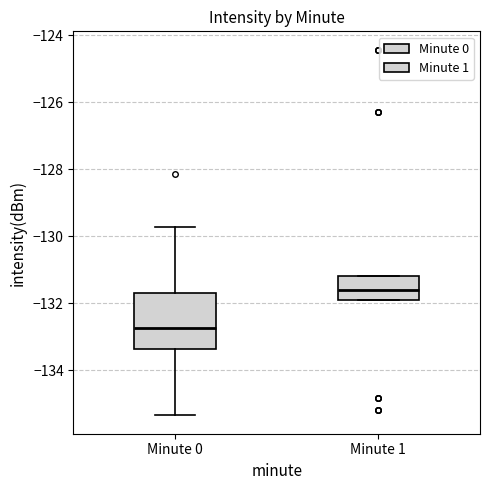

Reading left to right, read every box against the y-axis: the position of its median line, the range the box covers, and the ends of its whiskers. The values are not printed on the chart, so give them approximately, as read against the axis.

Minute 0: median -132.8, box -133.4 to -131.6, whiskers -135.4 to -129.8
Minute 1: median -131.6, box -131.8 to -131.2, whiskers -131.8 to -131.2